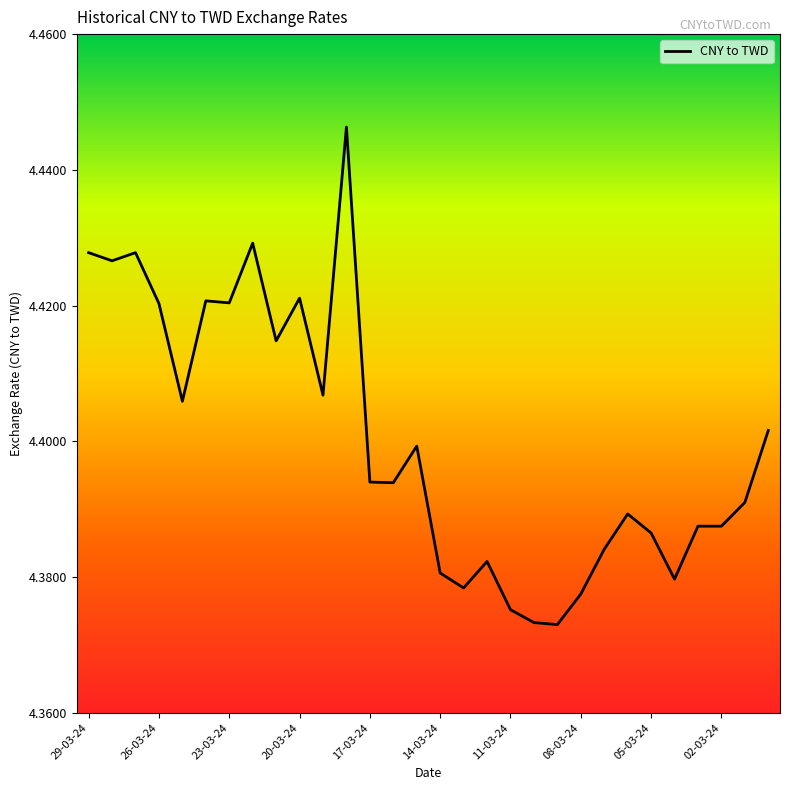

At which category does the chart reach its minimum across all series?

20